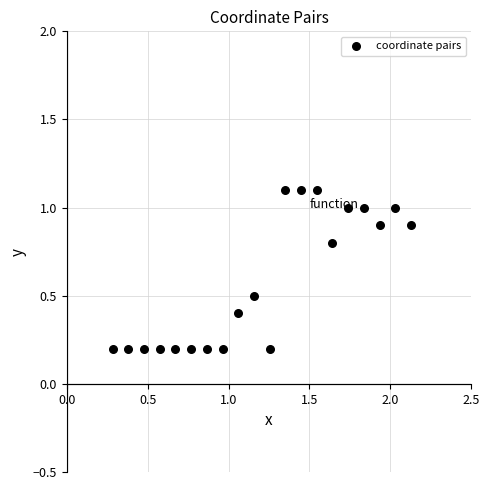

What is the range of X values (max minus min)?

1.8